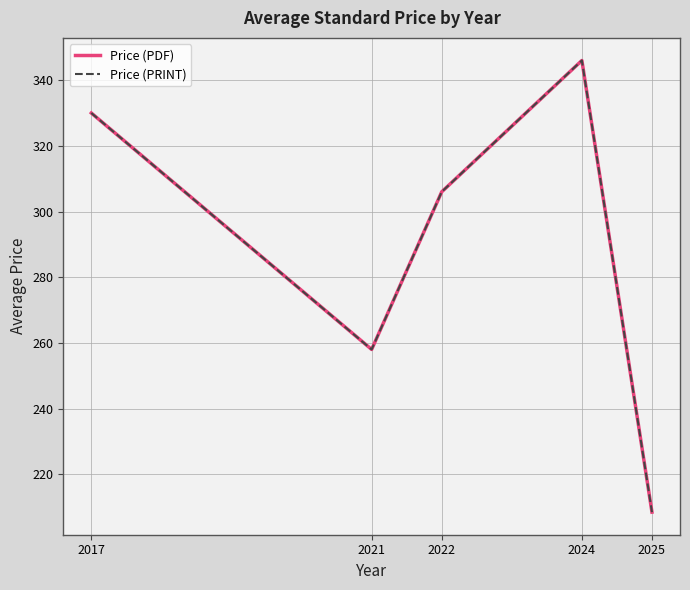

Which series has the largest range (max minus min)?

Price (PDF)